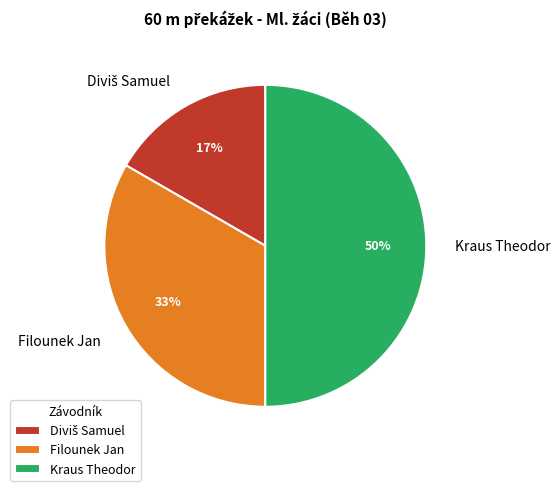

Which category has the biggest portion of the pie?

Kraus Theodor